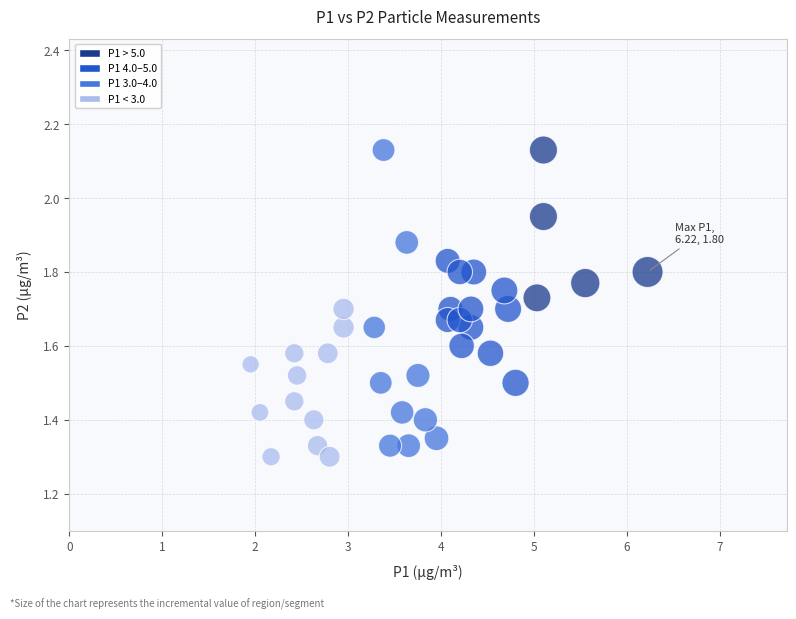

What is the range of X values (max minus min)?

4.3